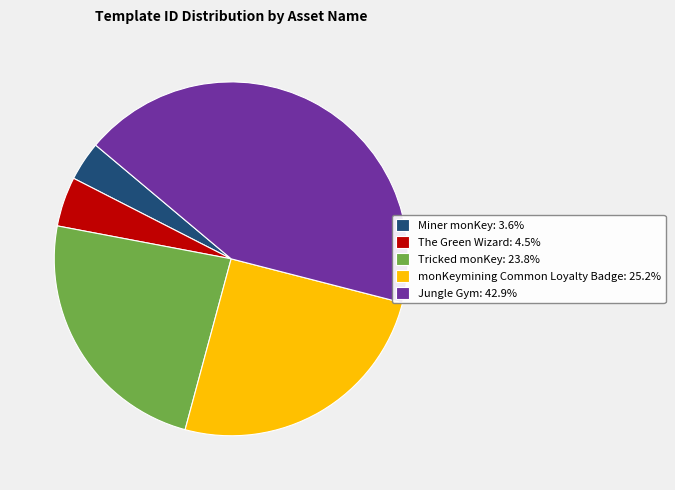

True or false: Miner monKey accounts for 14% of the total.

False